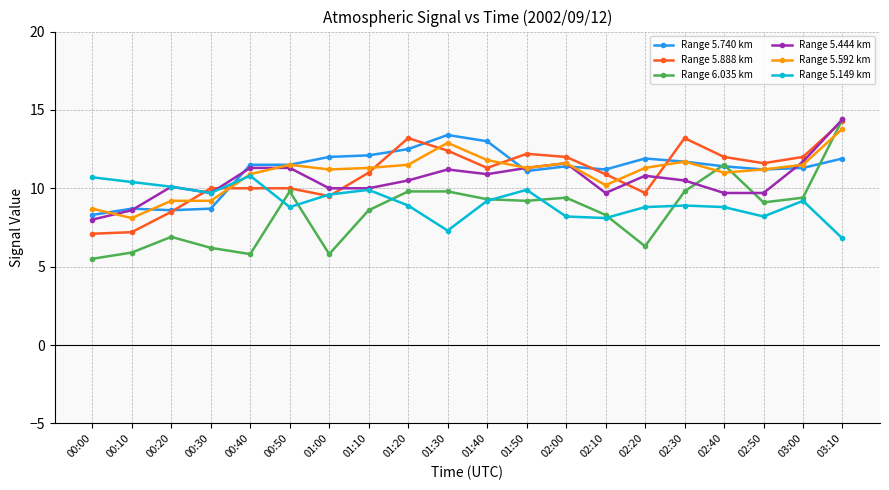

Does the chart display data point markers on the line(s)?

Yes